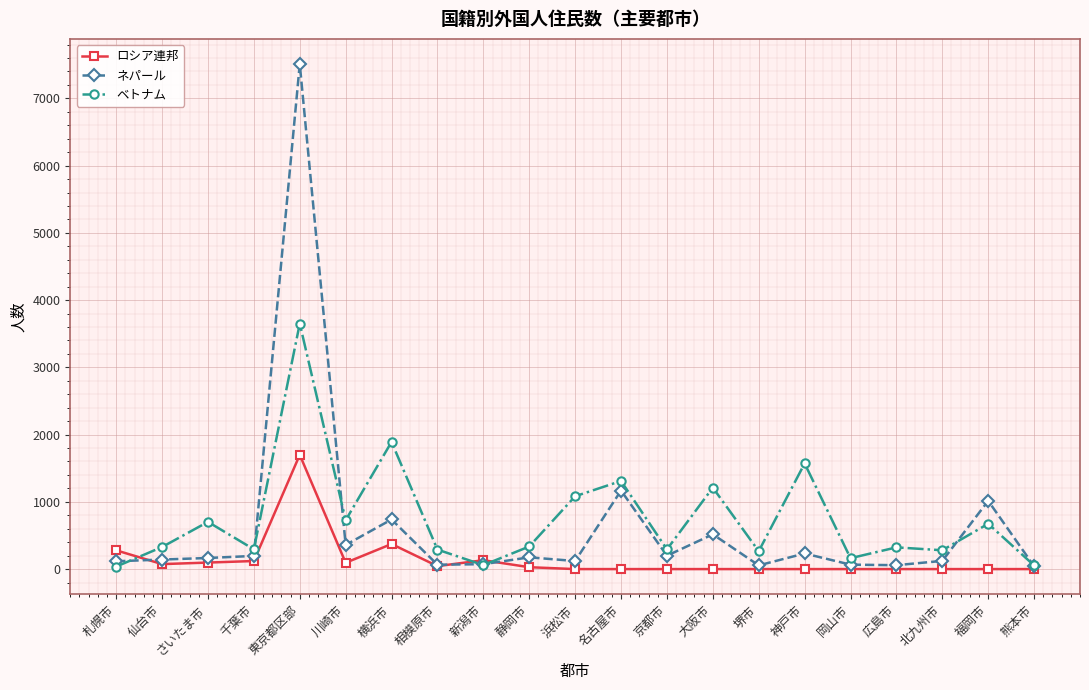

At which category does ベトナム reach its first local peak?

さいたま市